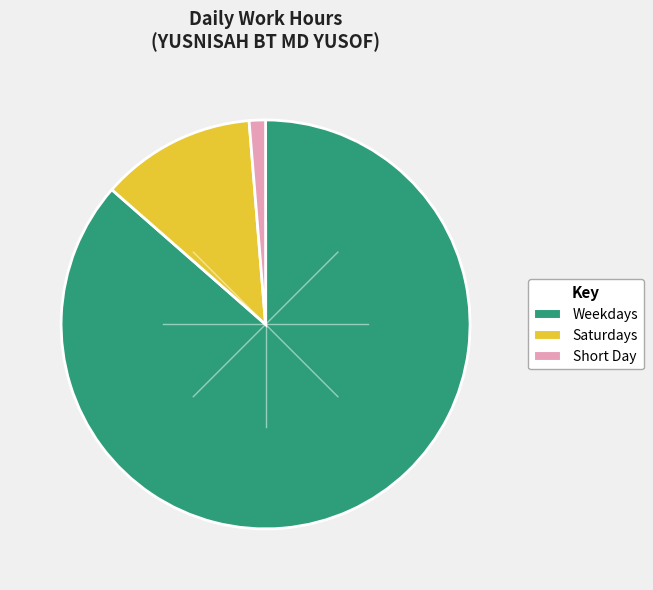

Is there any slice that represents more than half of the pie?

Yes